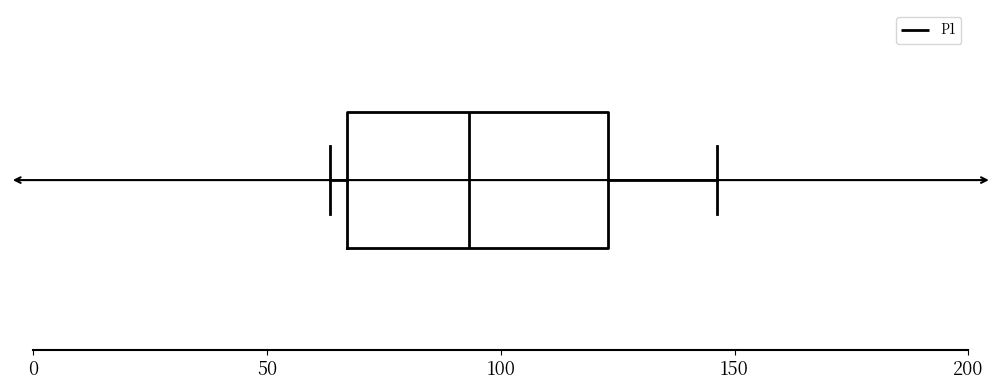

Where is the right edge of the box on the x-axis? The values are not printed on the chart, so give them approximately, as read against the axis.

125